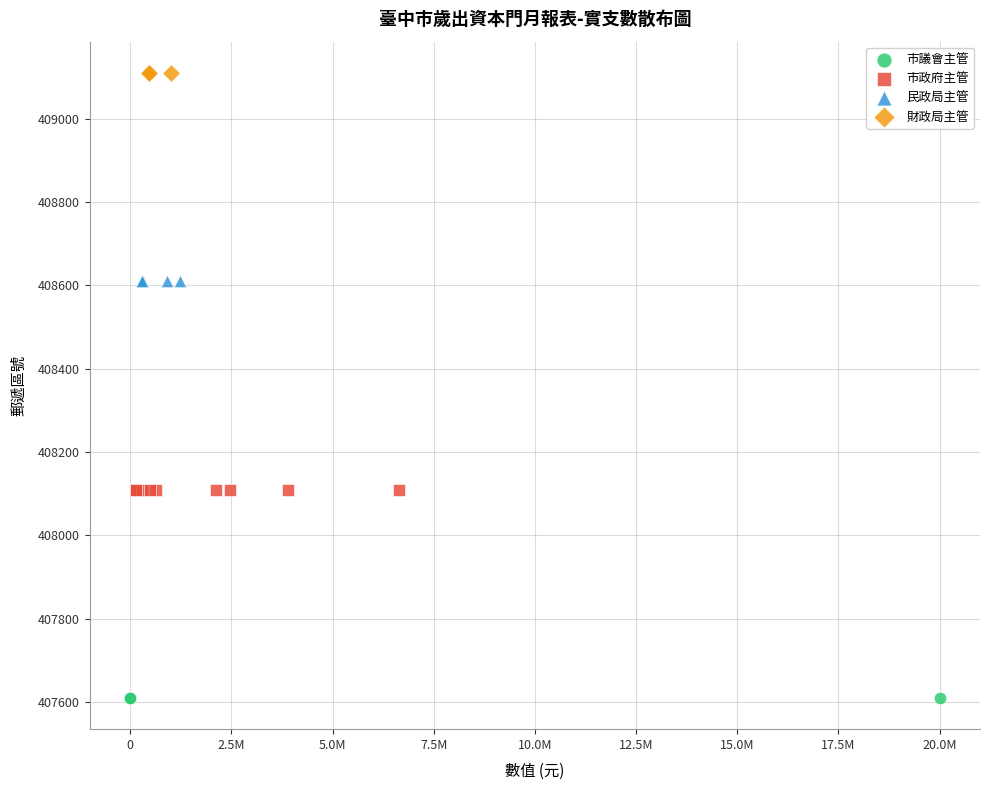

Which series reaches the maximum Y coordinate?

財政局主管